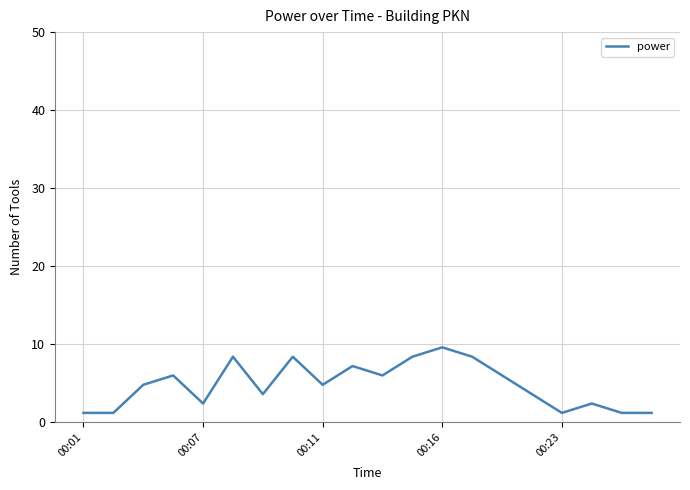

What is the smallest value displayed?

1.2